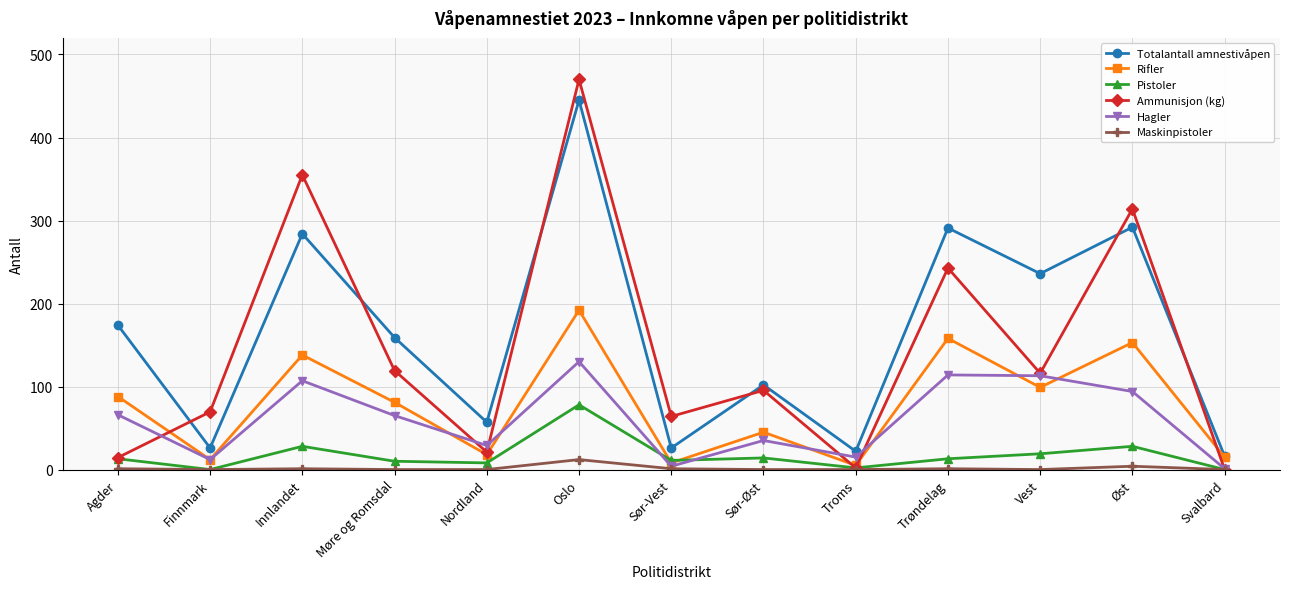

Is it true that Totalantall amnestivåpen equals 22.0 at Troms?

True